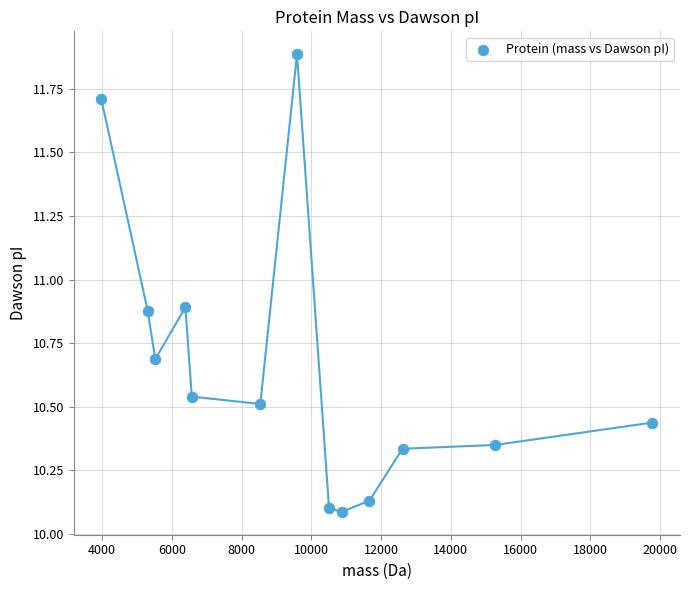

What is the range of Y values (max minus min)?

1.8